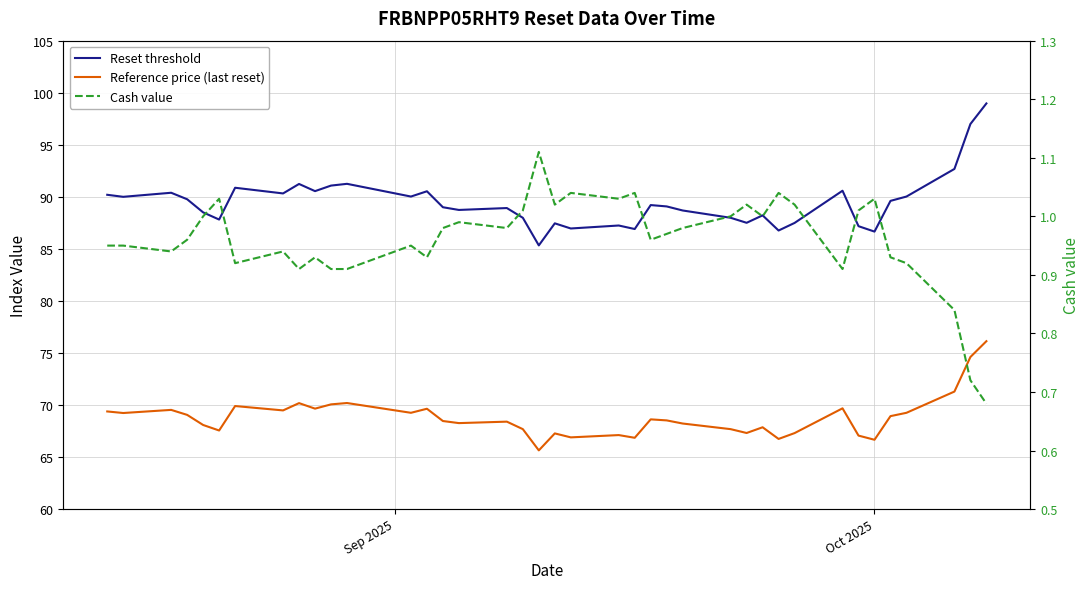

What is the highest value of the Reset threshold series?

99.0